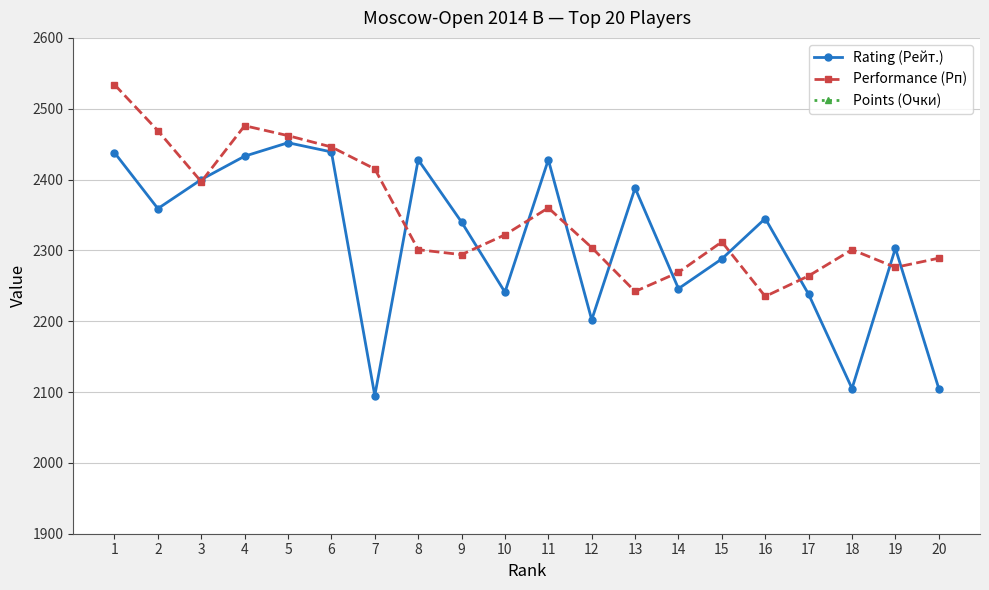

What is the sum of the Rating (Рейт.) values at 16 and 5?

4797